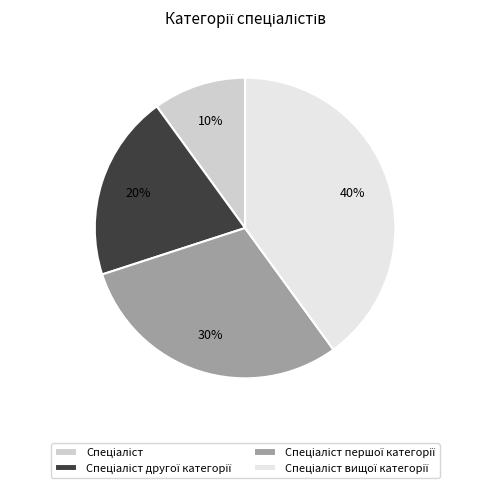

To the nearest percent, what is the average slice percentage?

25%